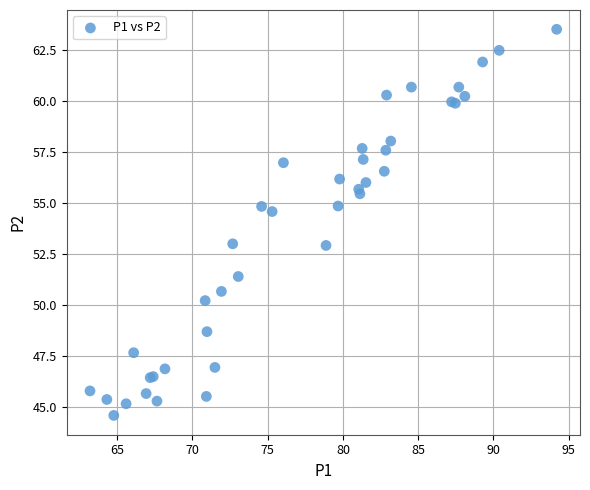

What Y value in the scatter plot is closest to 54?

54.6